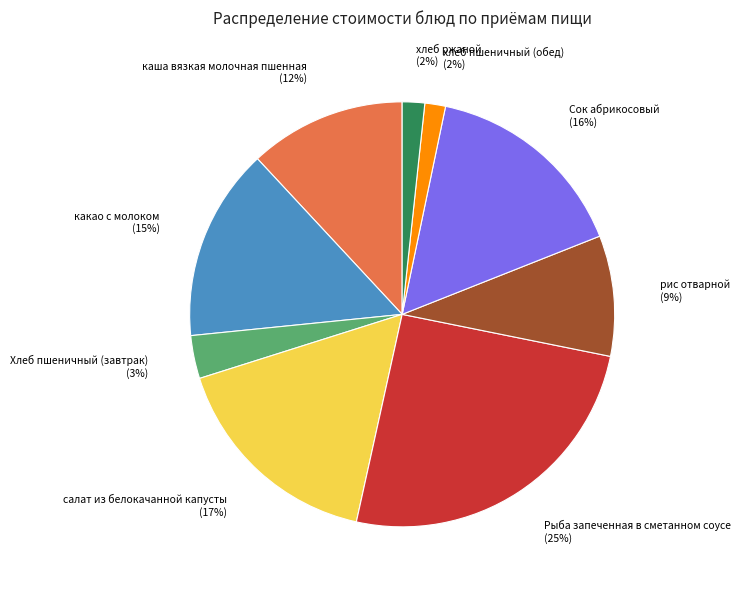

To the nearest percent, what is the combined percentage of рис отварной and Рыба запеченная в сметанном соусе?

34%